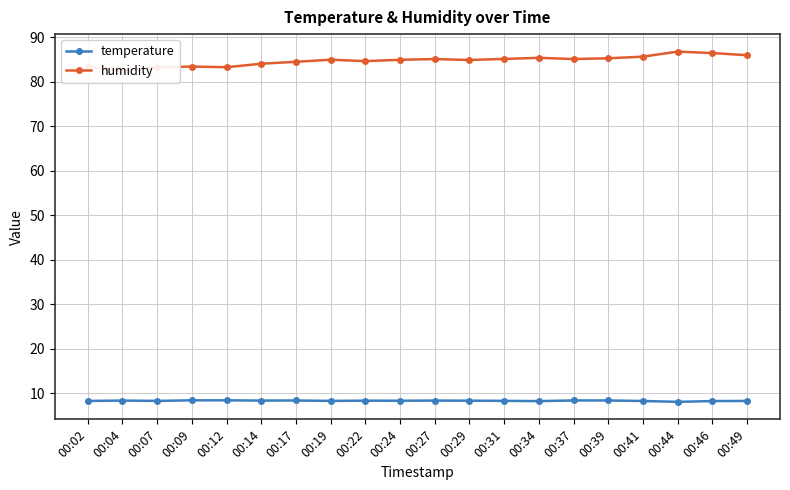

How many lines are shown in the chart?

2